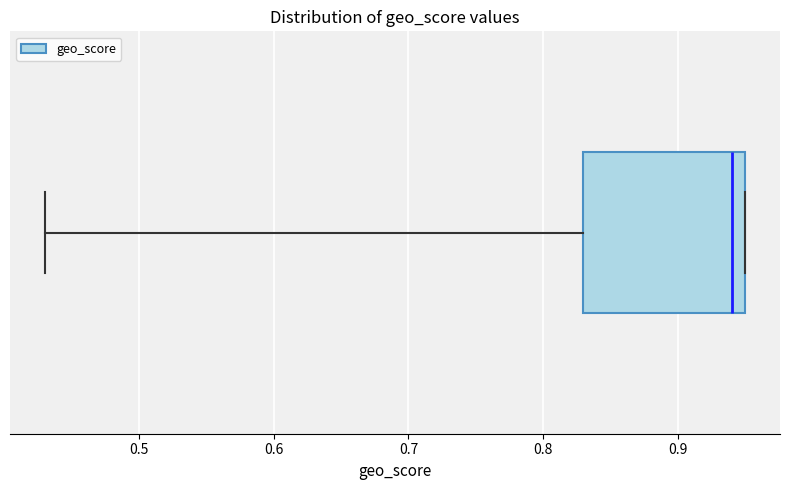

Transcribe this box plot: give where the median line is, the range the box spans, and where the two whiskers end, as read against the x-axis. The values are not printed on the chart, so give them approximately, as read against the axis.

median 0.94, box 0.83 to 0.95, whiskers 0.43 to 0.95